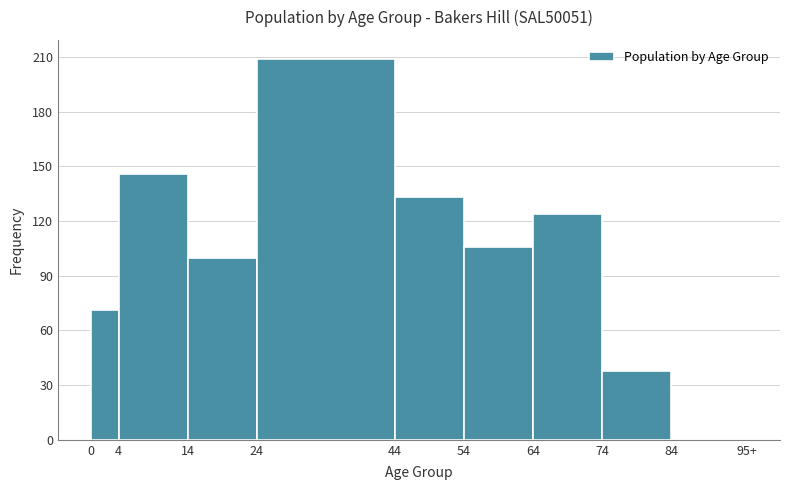

Reading right to left, transcribe all the data shown in this chart.

84=0	74=38	64=124	54=106	44=133	24=209	14=100	4=146	0=71